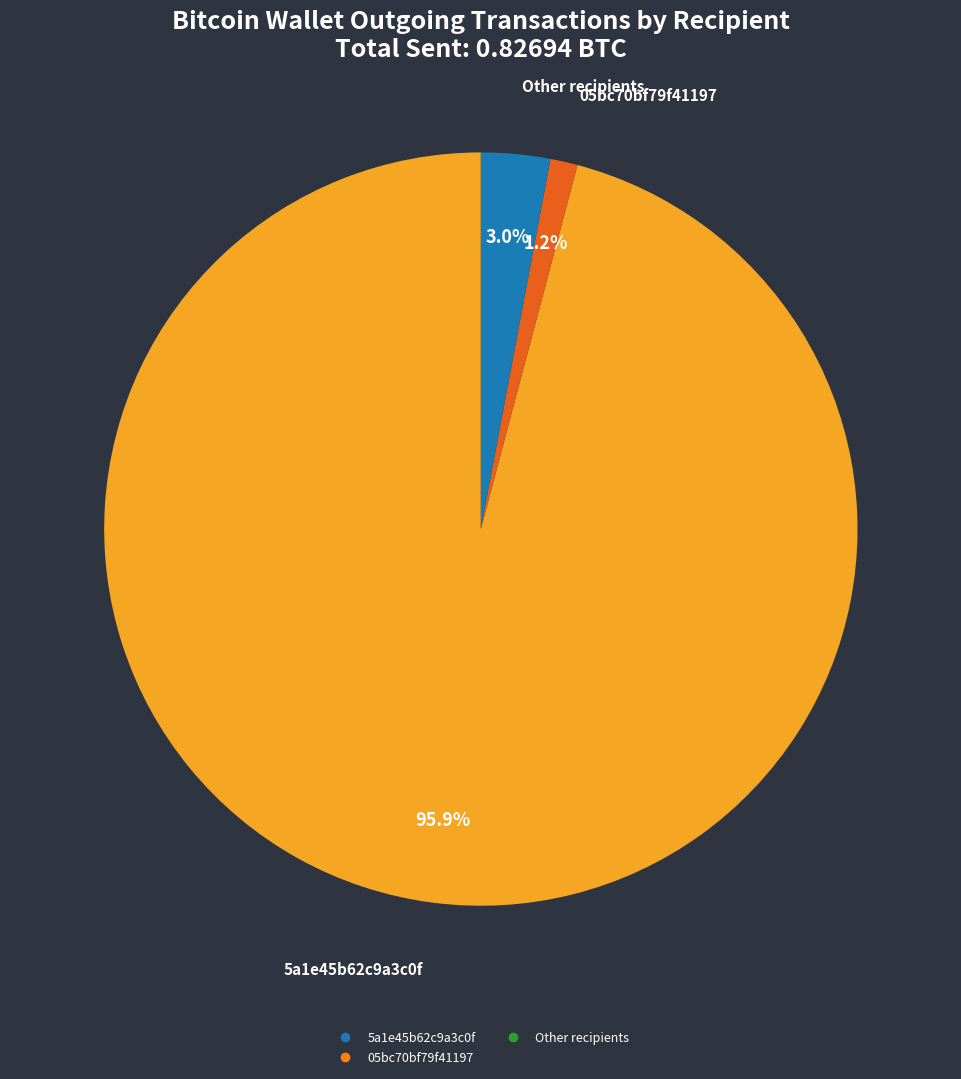

Is there any slice that represents more than half of the pie?

Yes